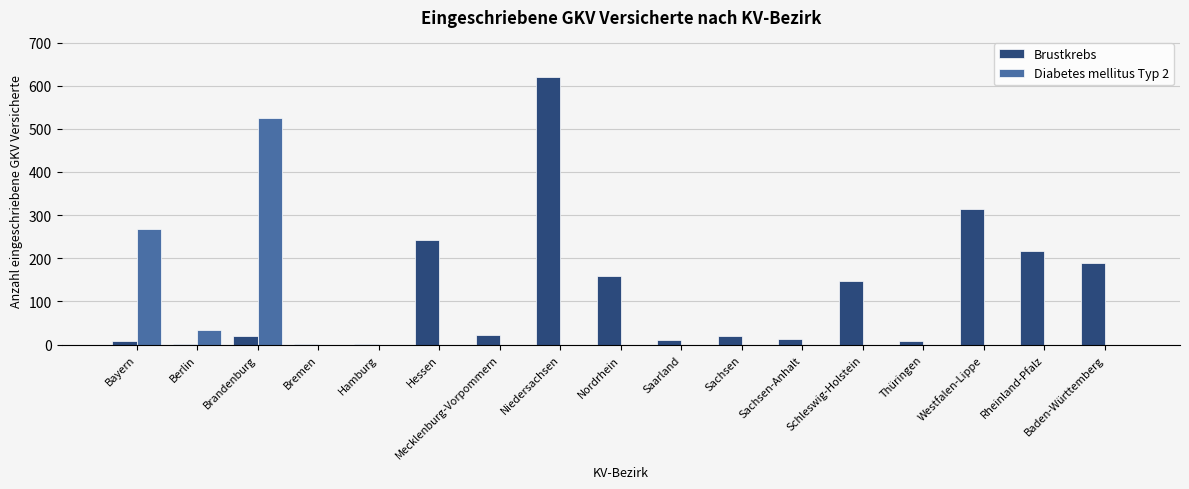

Between Brandenburg and Rheinland-Pfalz, which series saw the biggest shift?

Diabetes mellitus Typ 2